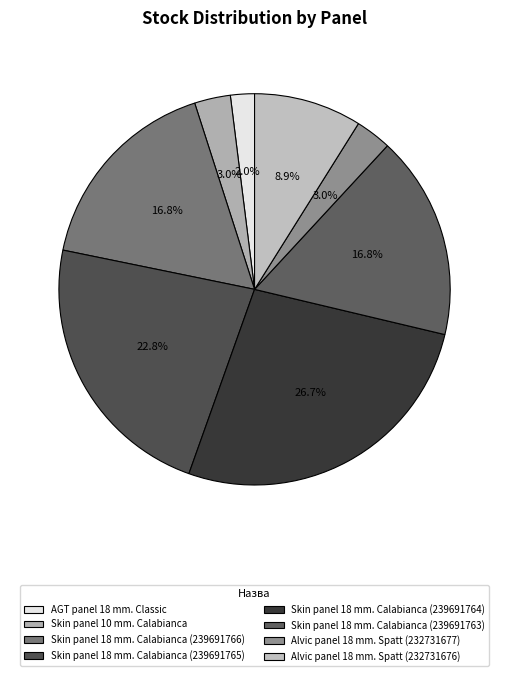

To the nearest percent, what is the average slice percentage?

12%